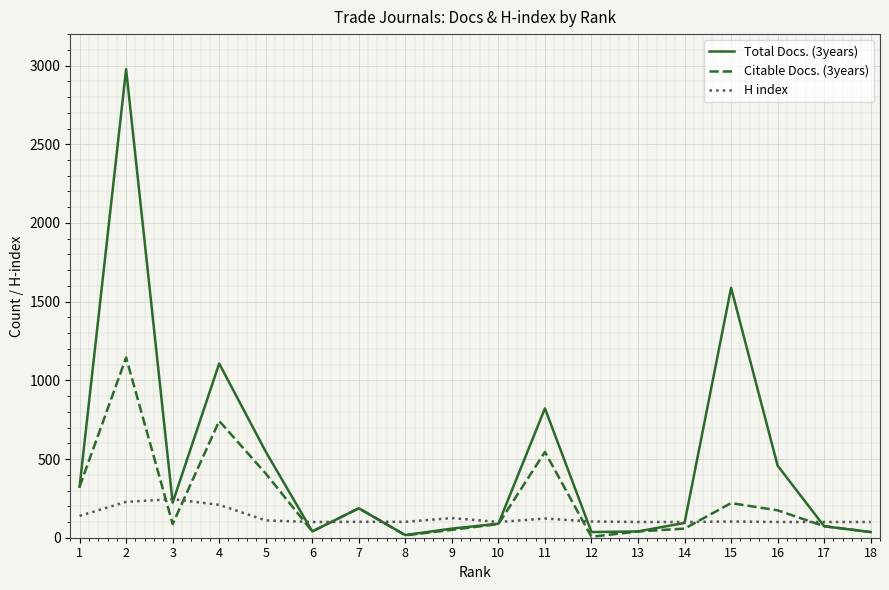

Which series changed the most between 11 and 15?

Total Docs. (3years)